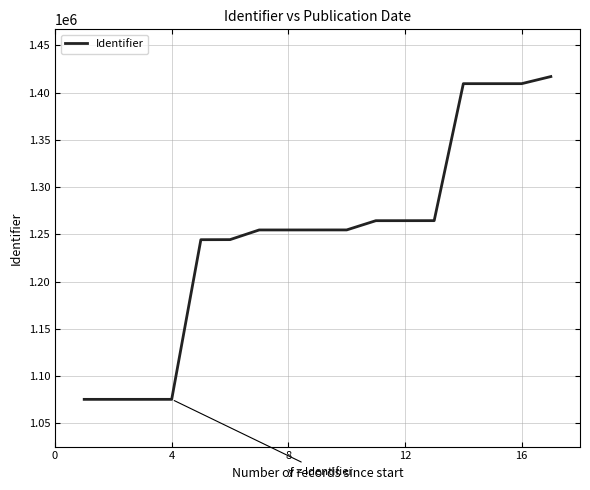

What is the difference between the maximum and minimum values?

341770